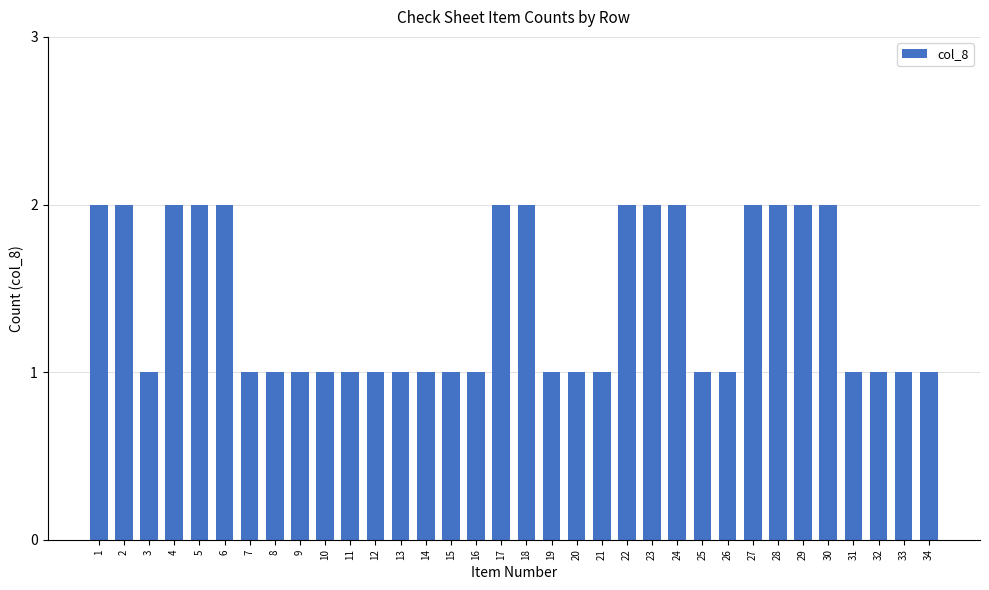

What is the ratio of the value at 22 to the value at 32?

2.0